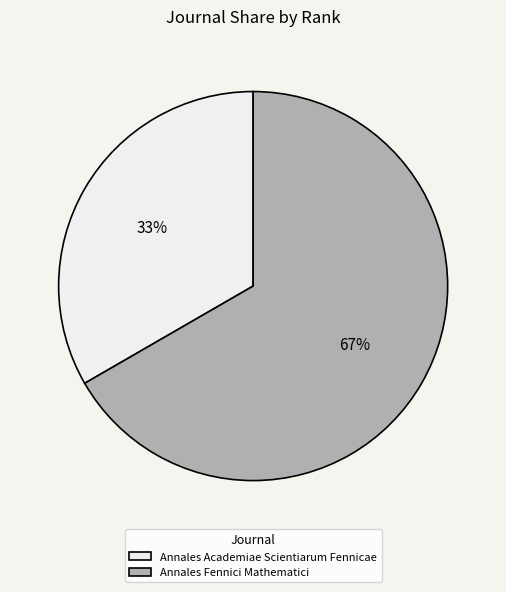

Does Annales Academiae Scientiarum Fennicae account for over 50% of the chart?

No